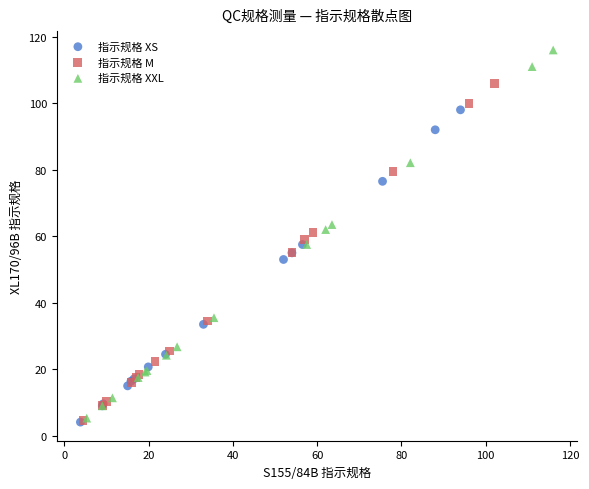

Which series has the widest spread of Y values?

指示规格 XXL